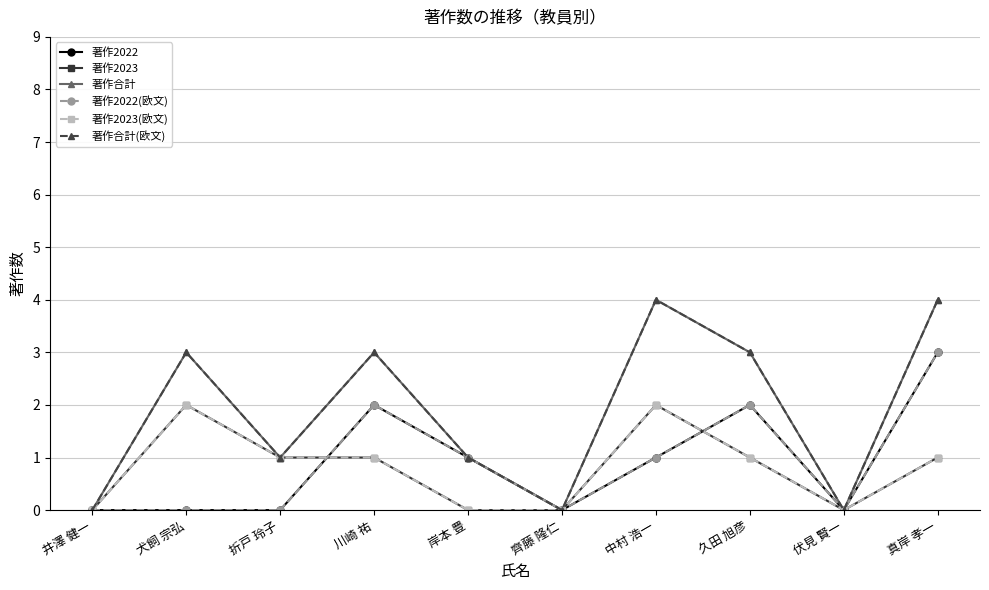

Is this an area chart (filled region under the line)?

No